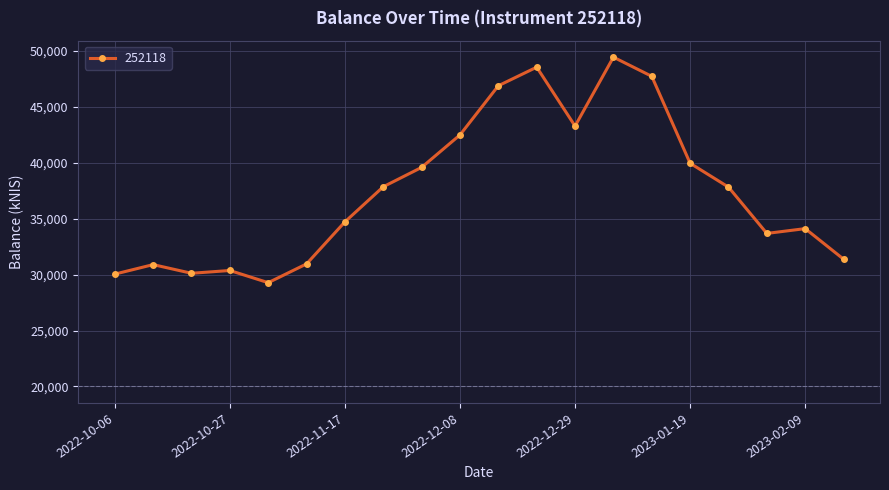

True or false: the data has more than 0 interior local peaks.

True